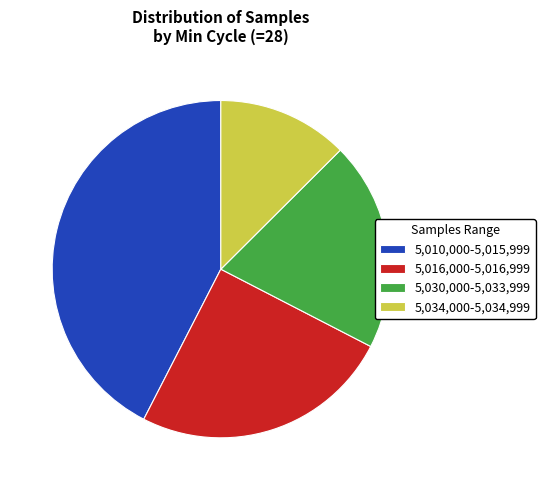

Which category has the biggest portion of the pie?

5,010,000-5,015,999